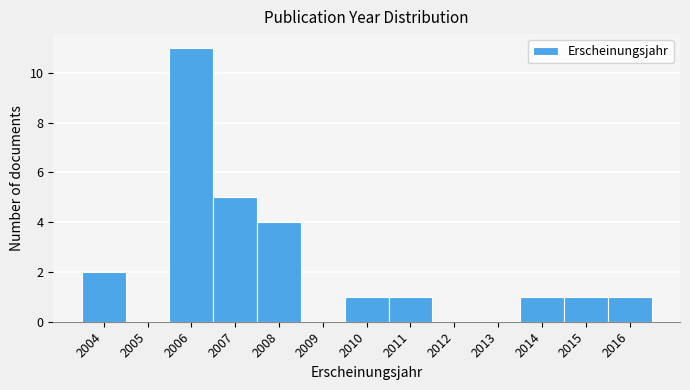

Over which range of the x-axis is the bar tallest?

2005.5 to 2006.5